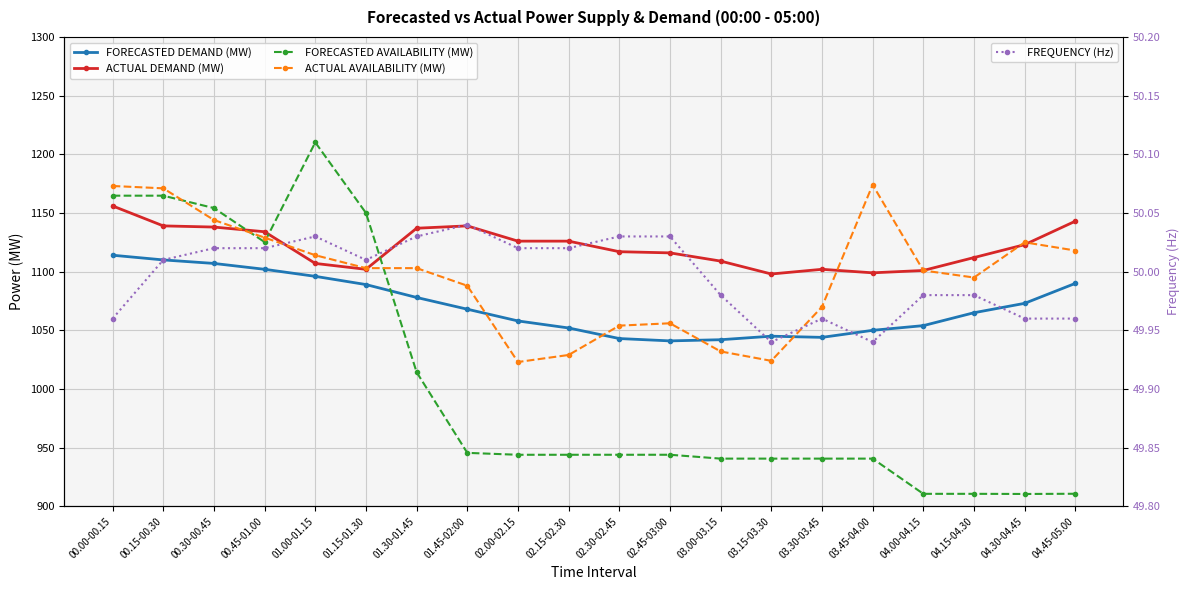

Reading left to right, transcribe all the data shown in this chart.

FORECASTED DEMAND (MW): 00.00-00.15=1114.0	00.15-00.30=1110.0	00.30-00.45=1107.0	00.45-01.00=1102.0	01.00-01.15=1096.0	01.15-01.30=1089.0	01.30-01.45=1078.0	01.45-02:00=1068.0	02.00-02.15=1058.0	02.15-02.30=1052.0	02.30-02.45=1043.0	02.45-03:00=1041.0	03.00-03.15=1042.0	03.15-03.30=1045.0	03.30-03.45=1044.0	03.45-04.00=1050.0	04.00-04.15=1054.0	04.15-04.30=1065.0	04.30-04.45=1073.0	04.45-05.00=1090.0
ACTUAL DEMAND (MW): 00.00-00.15=1156.0	00.15-00.30=1139.0	00.30-00.45=1138.0	00.45-01.00=1134.0	01.00-01.15=1107.0	01.15-01.30=1102.0	01.30-01.45=1137.0	01.45-02:00=1139.0	02.00-02.15=1126.0	02.15-02.30=1126.0	02.30-02.45=1117.0	02.45-03:00=1116.0	03.00-03.15=1109.0	03.15-03.30=1098.0	03.30-03.45=1102.0	03.45-04.00=1099.0	04.00-04.15=1101.0	04.15-04.30=1112.0	04.30-04.45=1123.0	04.45-05.00=1143.0
FORECASTED AVAILABILITY (MW): 00.00-00.15=1164.7	00.15-00.30=1164.7	00.30-00.45=1154.2	00.45-01.00=1125.2	01.00-01.15=1210.2	01.15-01.30=1150.0	01.30-01.45=1014.3	01.45-02:00=945.6	02.00-02.15=944.0	02.15-02.30=944.0	02.30-02.45=944.0	02.45-03:00=944.0	03.00-03.15=940.7	03.15-03.30=940.7	03.30-03.45=940.7	03.45-04.00=940.7	04.00-04.15=910.7	04.15-04.30=910.7	04.30-04.45=910.5	04.45-05.00=910.7
ACTUAL AVAILABILITY (MW): 00.00-00.15=1173.0	00.15-00.30=1171.0	00.30-00.45=1144.0	00.45-01.00=1129.0	01.00-01.15=1114.0	01.15-01.30=1103.0	01.30-01.45=1103.0	01.45-02:00=1088.0	02.00-02.15=1023.0	02.15-02.30=1029.0	02.30-02.45=1054.0	02.45-03:00=1056.0	03.00-03.15=1032.0	03.15-03.30=1024.0	03.30-03.45=1070.0	03.45-04.00=1174.0	04.00-04.15=1101.0	04.15-04.30=1095.0	04.30-04.45=1125.0	04.45-05.00=1118.0
FREQUENCY (Hz): 00.00-00.15=50.0	00.15-00.30=50.0	00.30-00.45=50.0	00.45-01.00=50.0	01.00-01.15=50.0	01.15-01.30=50.0	01.30-01.45=50.0	01.45-02:00=50.0	02.00-02.15=50.0	02.15-02.30=50.0	02.30-02.45=50.0	02.45-03:00=50.0	03.00-03.15=50.0	03.15-03.30=49.9	03.30-03.45=50.0	03.45-04.00=49.9	04.00-04.15=50.0	04.15-04.30=50.0	04.30-04.45=50.0	04.45-05.00=50.0